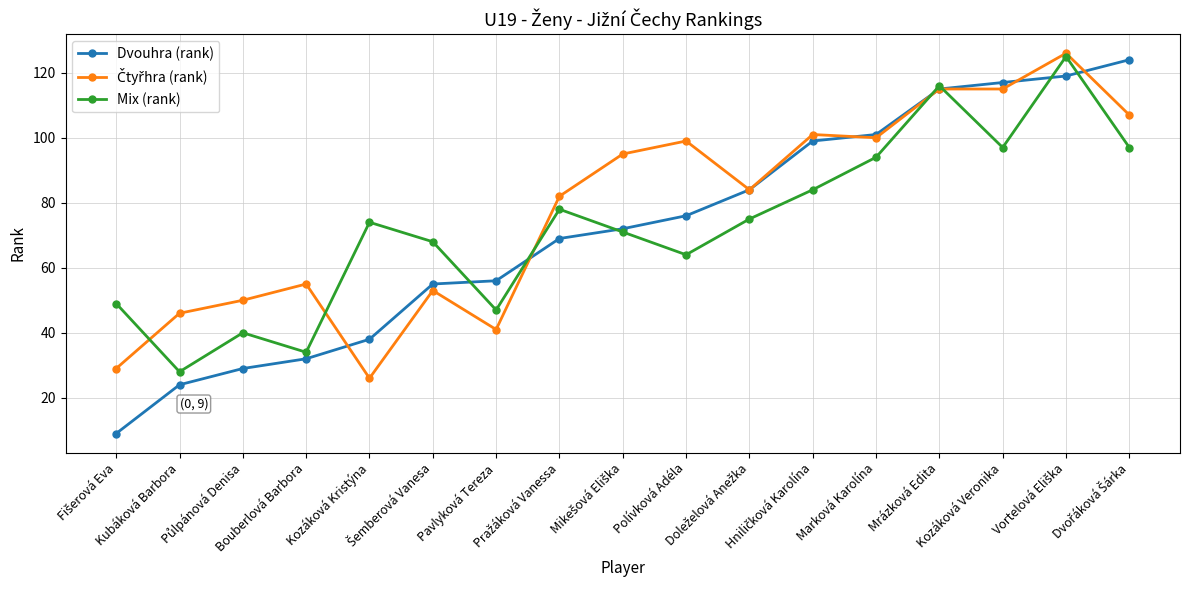

How many interior local valleys does the Mix (rank) series have?

5